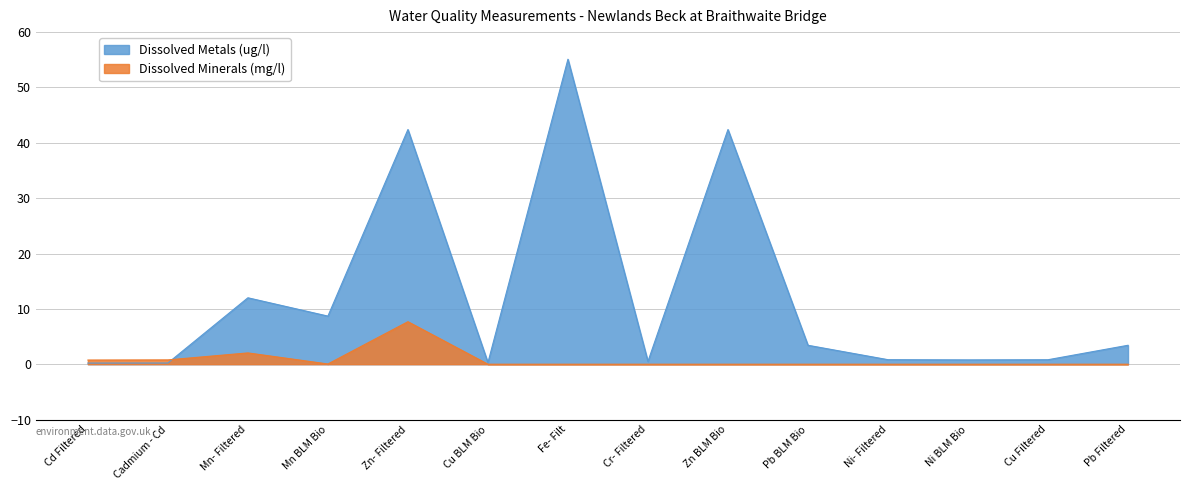

After their last crossing, which series has the higher values: Dissolved Minerals (mg/l) or Dissolved Metals (ug/l)?

Dissolved Metals (ug/l)